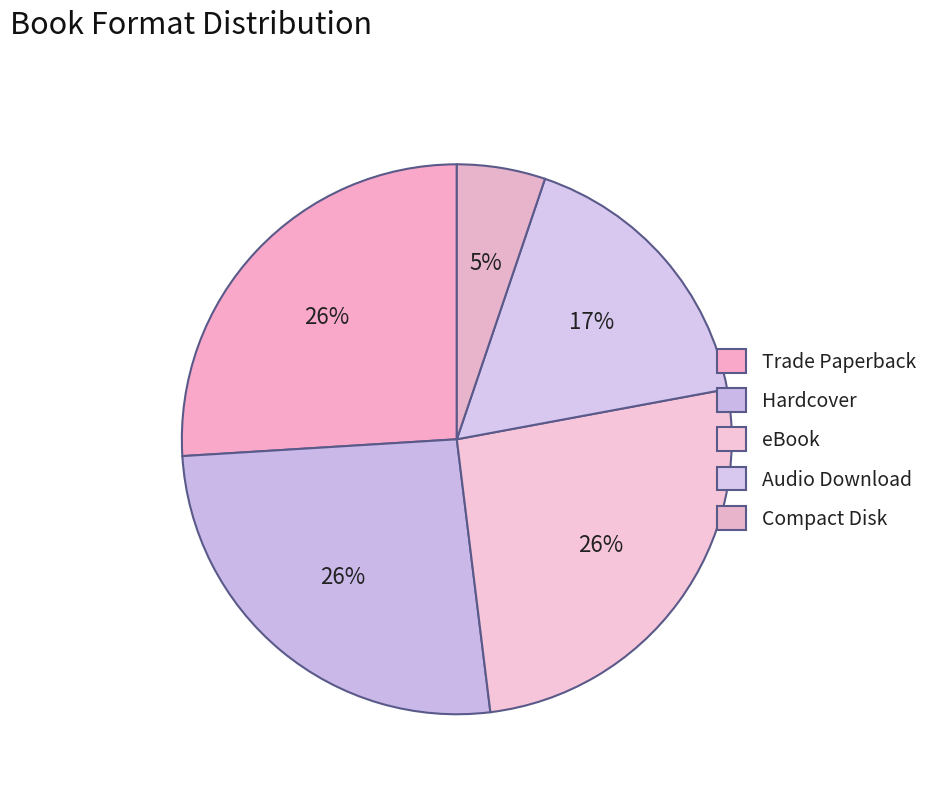

Is Trade Paperback the majority of the pie?

No